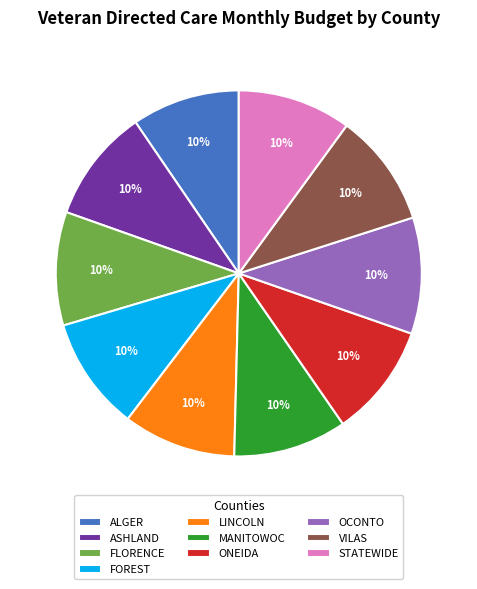

The STATEWIDE slice represents 10% of the pie. True or false?

True